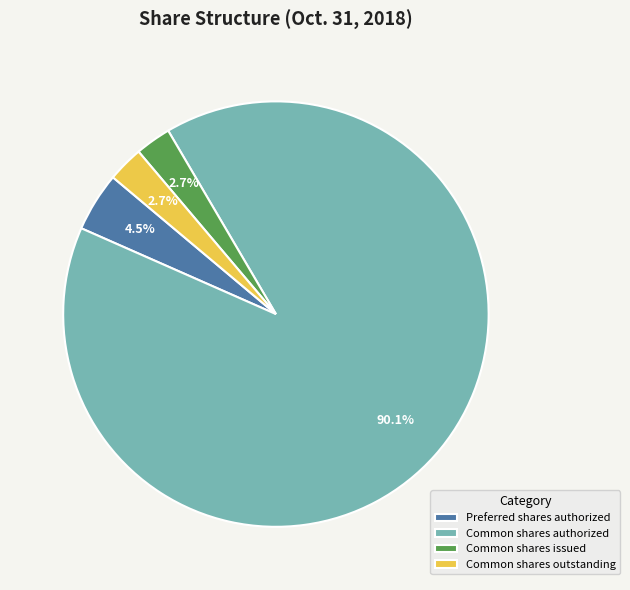

What is the ratio of the value at Preferred shares authorized to the value at Common shares outstanding?

1.7